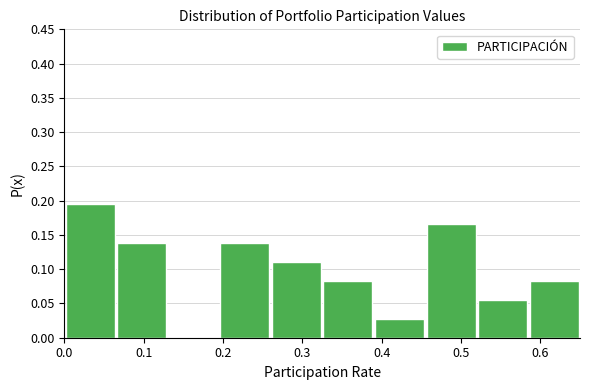

Over which range of the x-axis is the bar tallest?

0.000 to 0.065